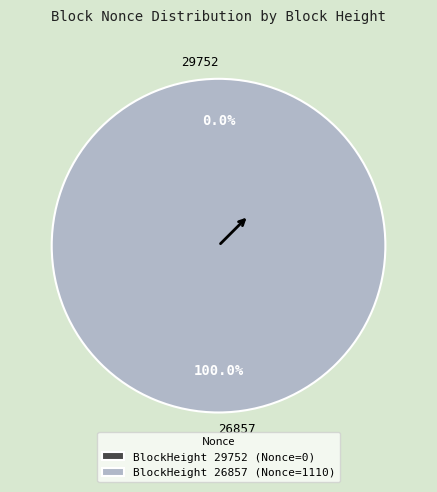

Between 29752 and 26857, which is larger?

26857